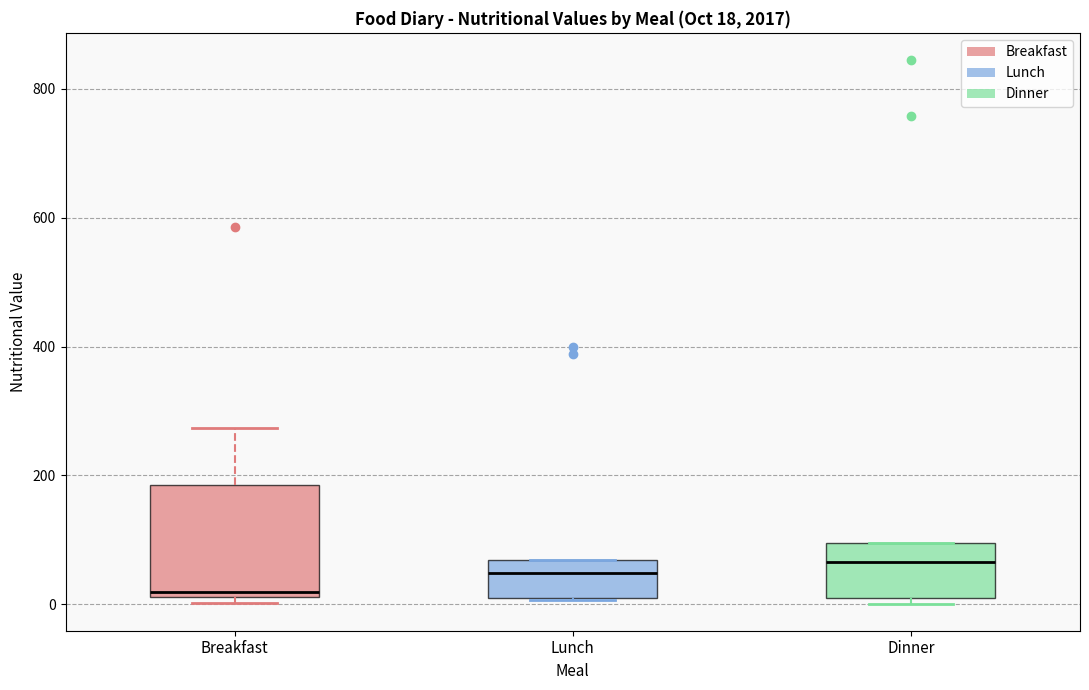

Comparing the boxes themselves (not the whiskers), which one is the tallest?

Breakfast